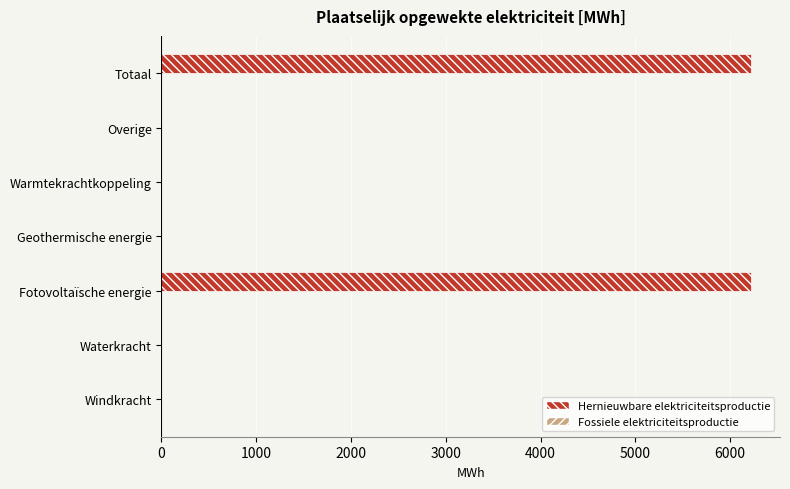

Are the bars horizontal?

Yes